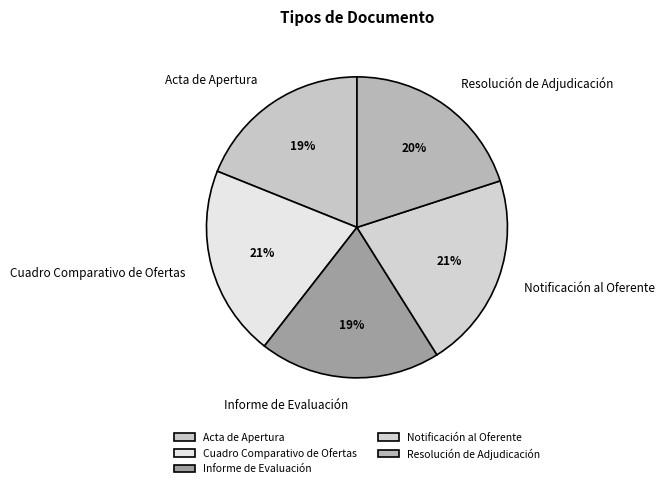

True or false: Acta de Apertura accounts for 4% of the total.

False